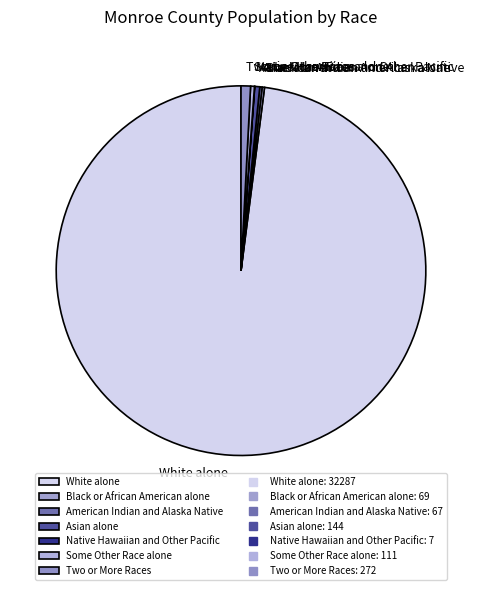

Which slice is the largest?

White alone